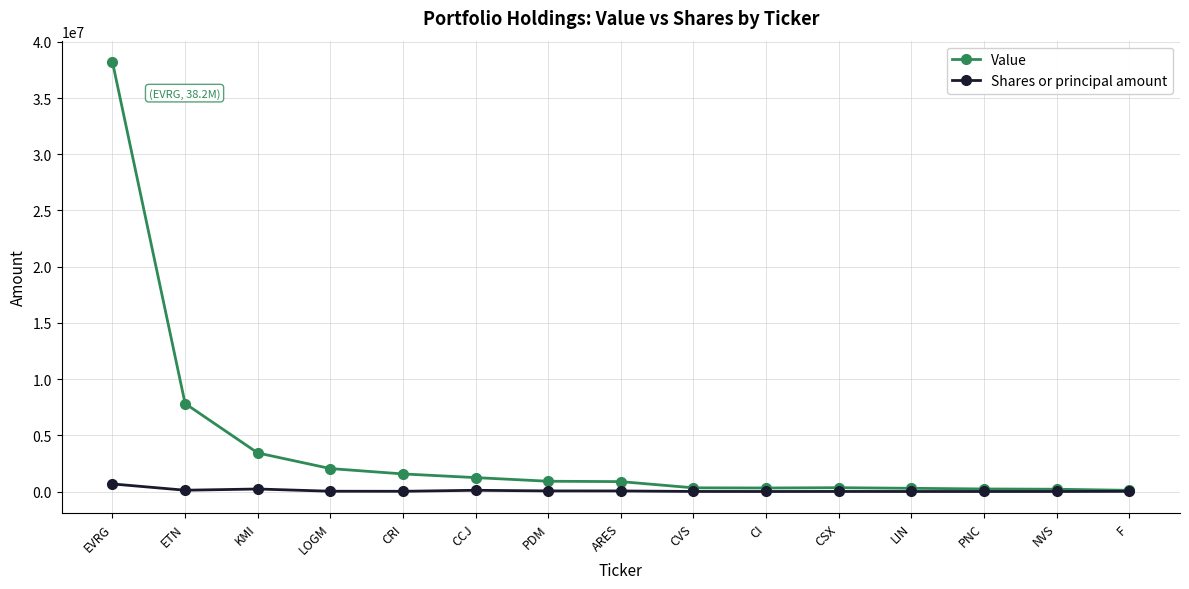

Which series changed the most between EVRG and LOGM?

Value